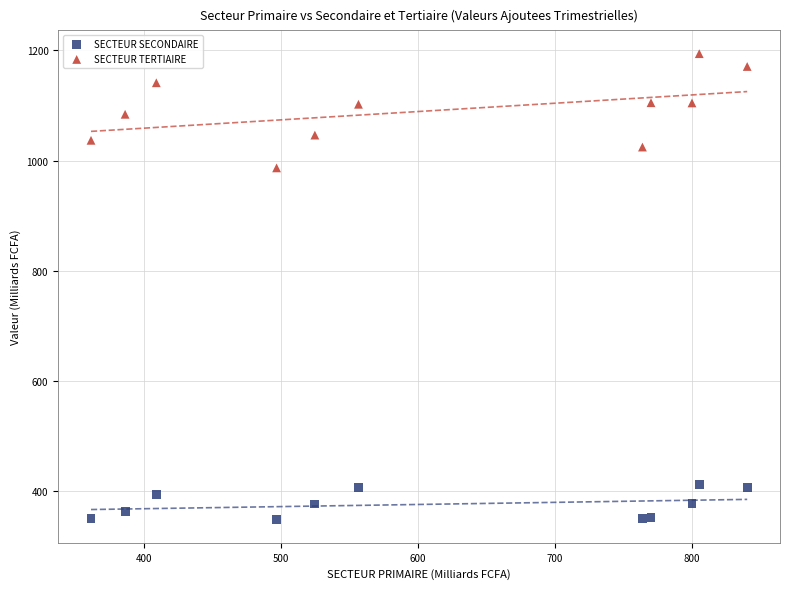

Which series contains the highest Y value?

SECTEUR TERTIAIRE